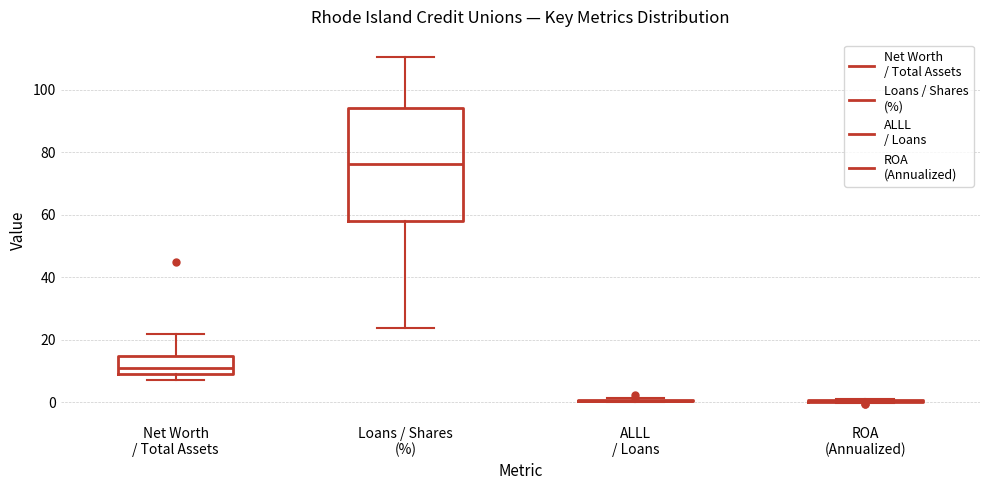

Where is the lower edge of the box for Loans / Shares (%) on the y-axis? The values are not printed on the chart, so give them approximately, as read against the axis.

58